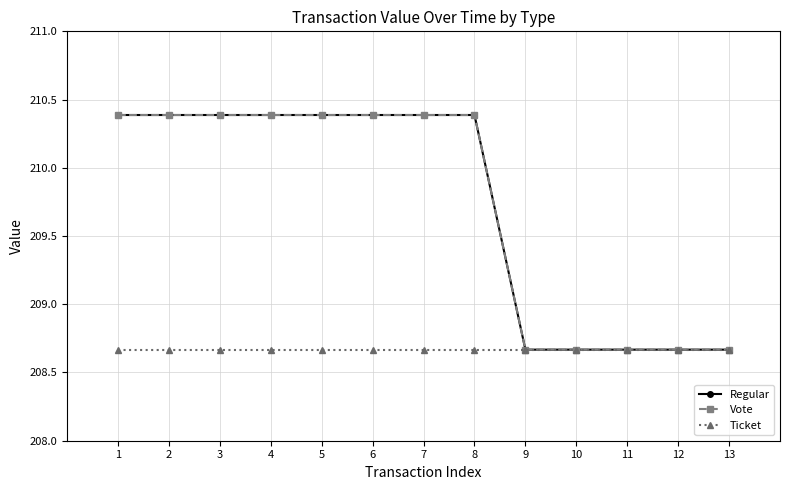

Where does the Regular series first go above 210?

1